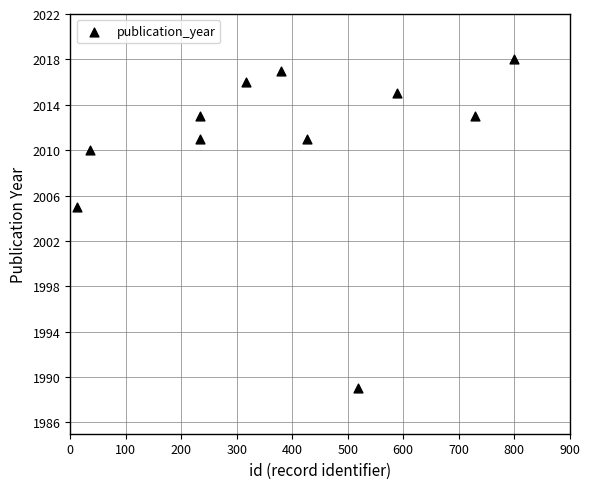

What is the average X value?

388